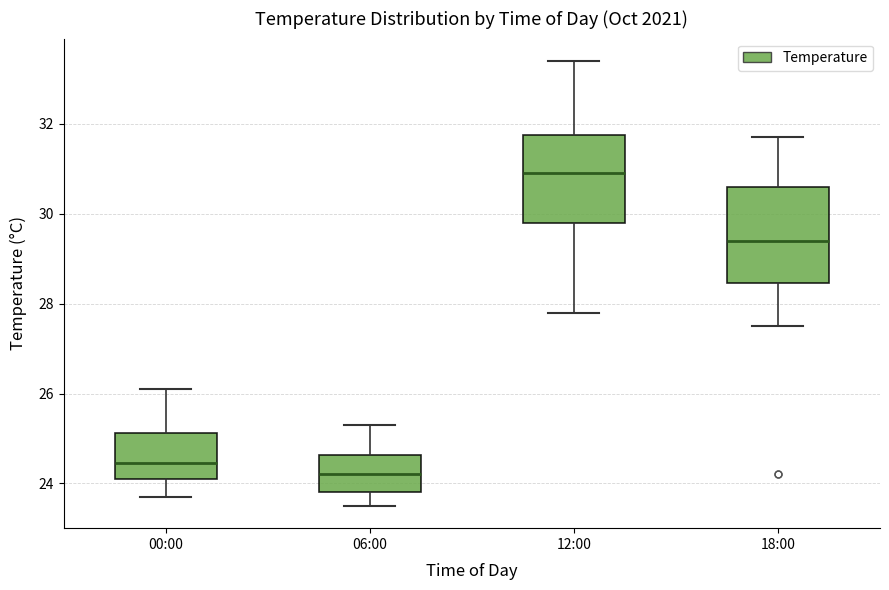

Comparing the boxes themselves (not the whiskers), which one is the tallest?

18:00